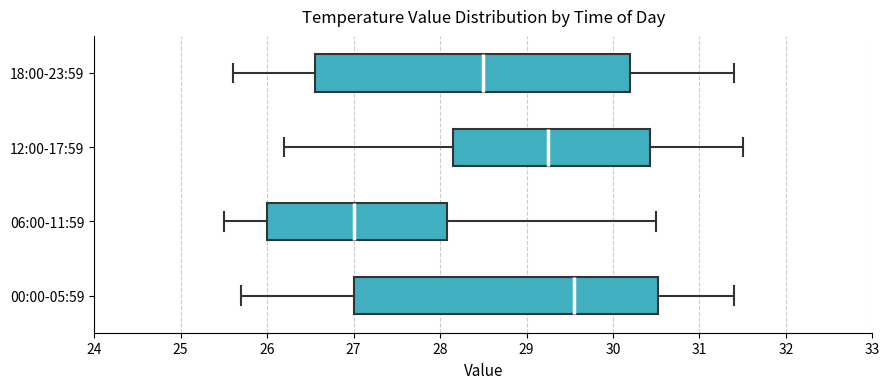

Reading bottom to top, read every box against the x-axis: the position of its median line, the range the box covers, and the ends of its whiskers. The values are not printed on the chart, so give them approximately, as read against the axis.

00:00-05:59: median 29.6, box 27.0 to 30.5, whiskers 25.7 to 31.4
06:00-11:59: median 27.0, box 26.0 to 28.1, whiskers 25.5 to 30.5
12:00-17:59: median 29.3, box 28.2 to 30.4, whiskers 26.2 to 31.5
18:00-23:59: median 28.5, box 26.6 to 30.2, whiskers 25.6 to 31.4